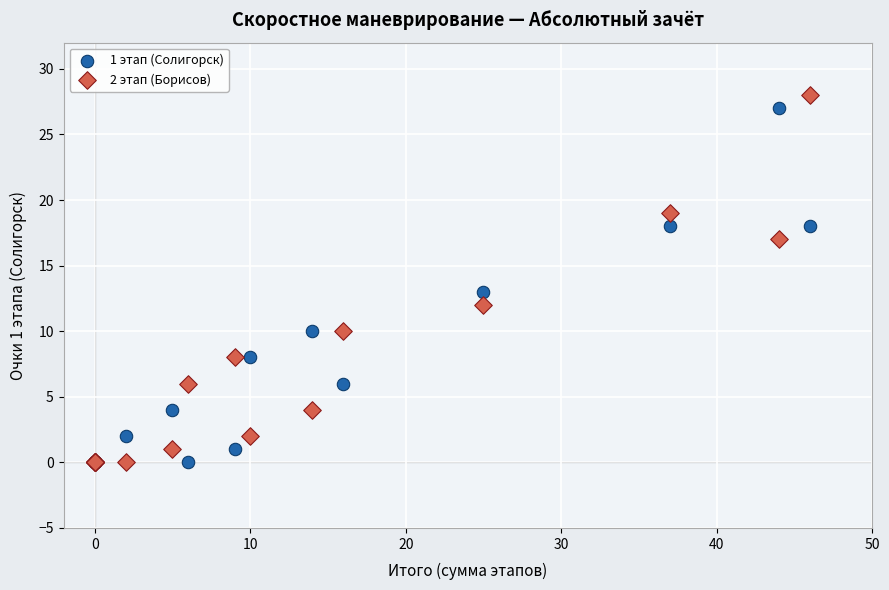

Which series has the largest Y range (max minus min)?

2 этап (Борисов)